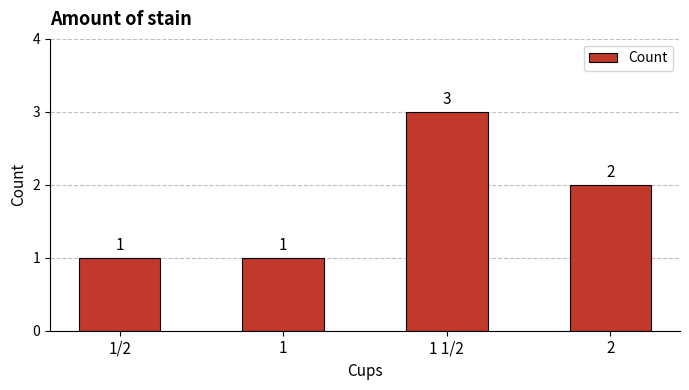

At which category does the chart reach its peak across all series?

1 1/2